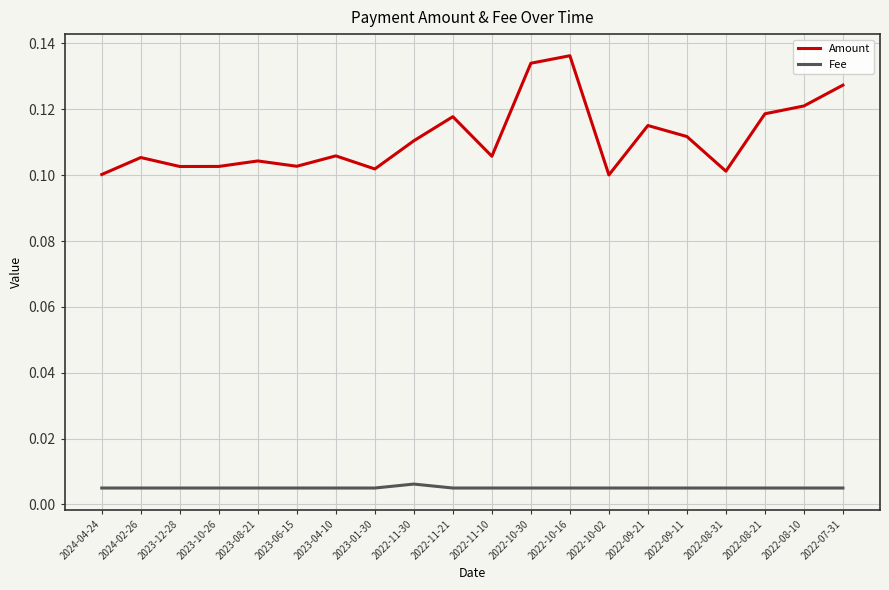

Which series has the largest total across all categories?

Amount